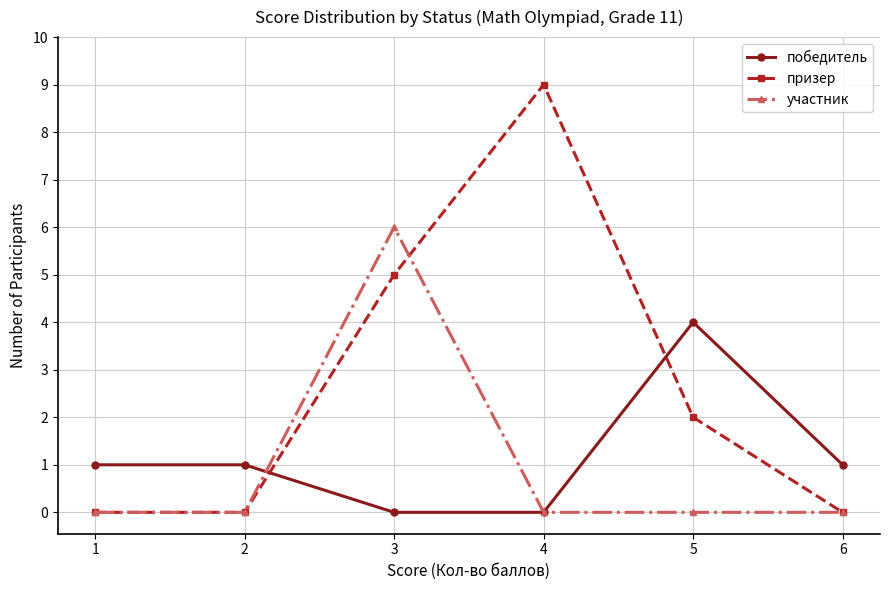

What is the sum of all победитель values?

7